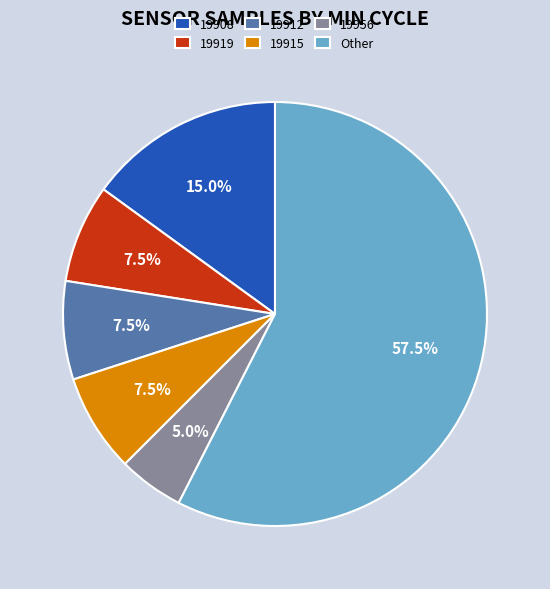

Count the number of slices in the pie.

6